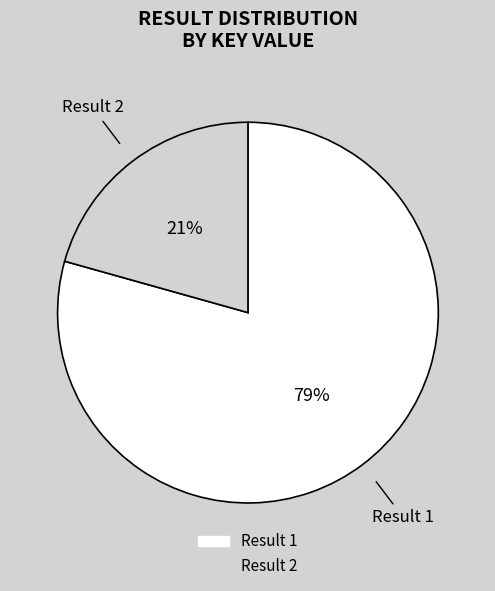

Is there any slice that represents more than half of the pie?

Yes